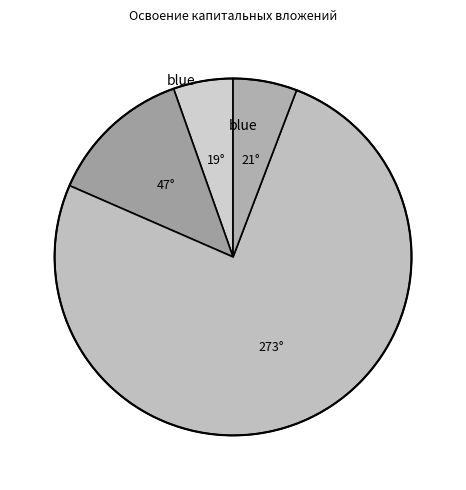

How many slices are in this pie chart?

4